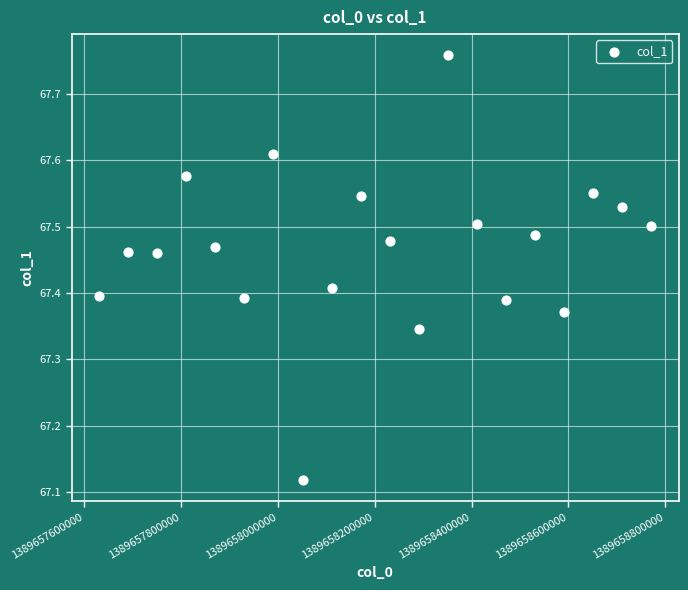

What is the range of X values (max minus min)?

1140000.0